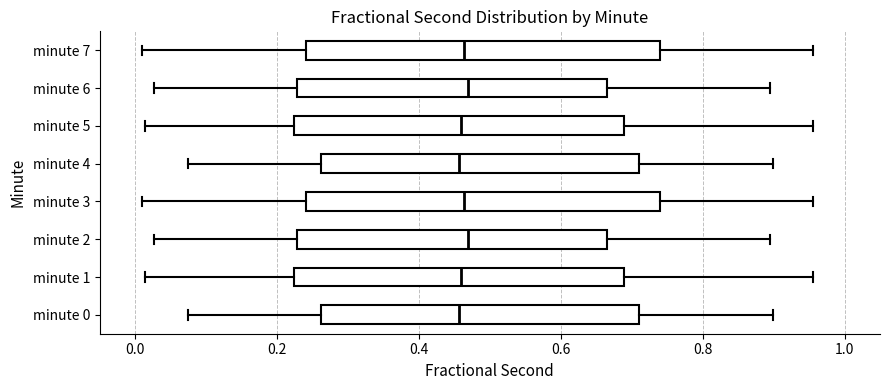

Reading bottom to top, transcribe this box plot: for each box, give where its median line is, the range the box spans, and where its two whiskers end, as read against the x-axis. The values are not printed on the chart, so give them approximately, as read against the axis.

minute 0: median 0.46, box 0.26 to 0.72, whiskers 0.08 to 0.90
minute 1: median 0.46, box 0.22 to 0.68, whiskers 0.02 to 0.96
minute 2: median 0.46, box 0.22 to 0.66, whiskers 0.02 to 0.90
minute 3: median 0.46, box 0.24 to 0.74, whiskers 0.02 to 0.96
minute 4: median 0.46, box 0.26 to 0.72, whiskers 0.08 to 0.90
minute 5: median 0.46, box 0.22 to 0.68, whiskers 0.02 to 0.96
minute 6: median 0.46, box 0.22 to 0.66, whiskers 0.02 to 0.90
minute 7: median 0.46, box 0.24 to 0.74, whiskers 0.02 to 0.96